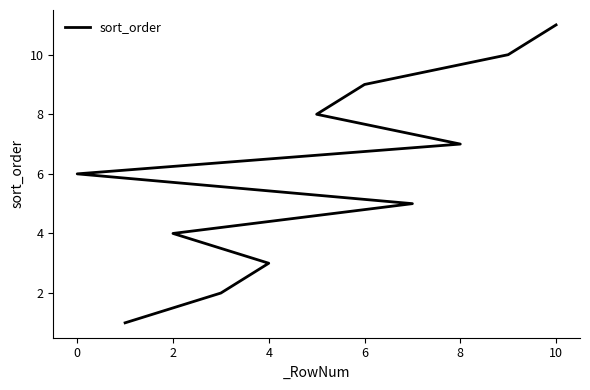

Approximately how many times larger is the value at 9 compared to 10?

0.9